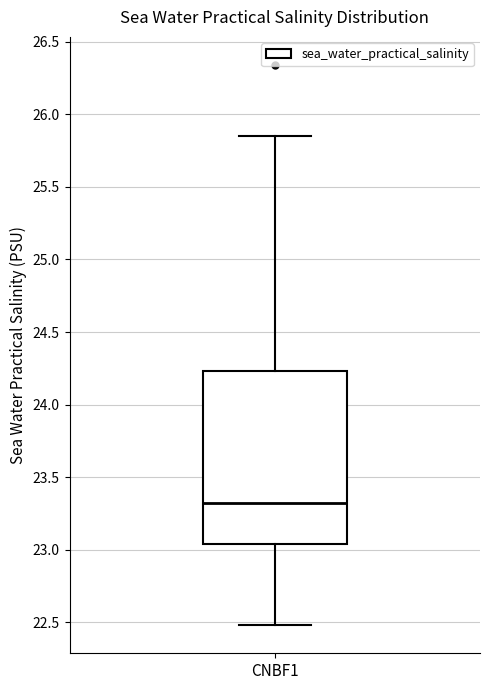

Where is the lower edge of the box for CNBF1 on the y-axis? The values are not printed on the chart, so give them approximately, as read against the axis.

23.05